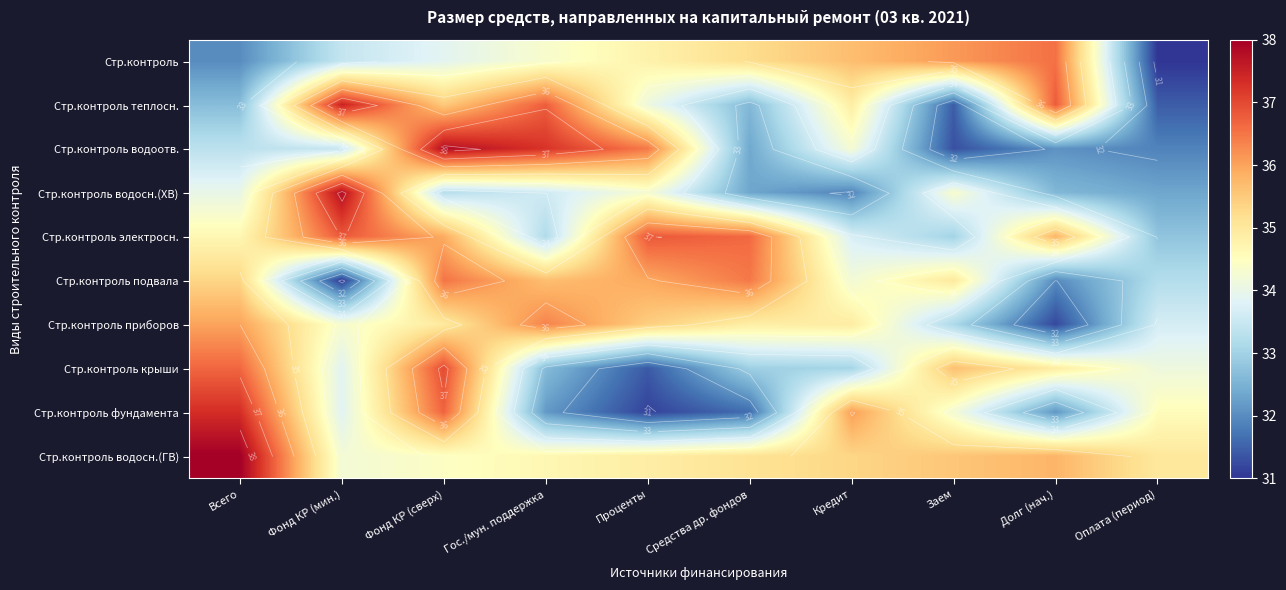

Which series changed the most between Средства др. фондов and Долг (нач.)?

Стр.контроль подвала